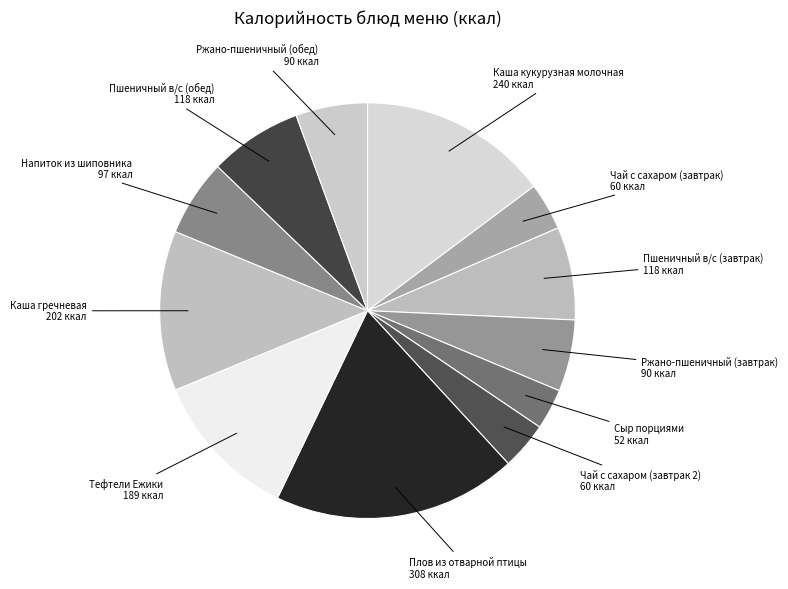

Count the number of slices in the pie.

12